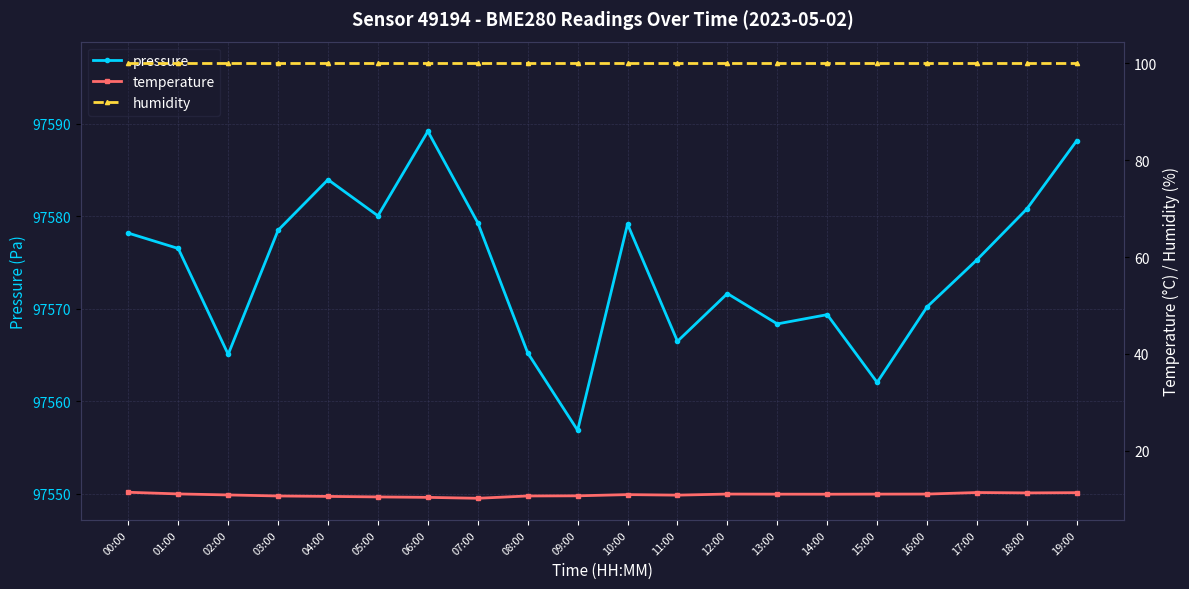

Reading left to right, extract all data points from this chart.

pressure: 97578.2	97576.5	97565.1	97578.5	97584.0	97580.1	97589.2	97579.3	97565.2	97556.9	97579.2	97566.5	97571.7	97568.4	97569.4	97562.1	97570.2	97575.3	97580.8	97588.2
temperature: 11.4	11.1	10.9	10.7	10.6	10.5	10.4	10.2	10.7	10.7	10.9	10.8	11.1	11.0	11.0	11.1	11.1	11.4	11.3	11.3
humidity: 100.0	100.0	100.0	100.0	100.0	100.0	100.0	100.0	100.0	100.0	100.0	100.0	100.0	100.0	100.0	100.0	100.0	100.0	100.0	100.0